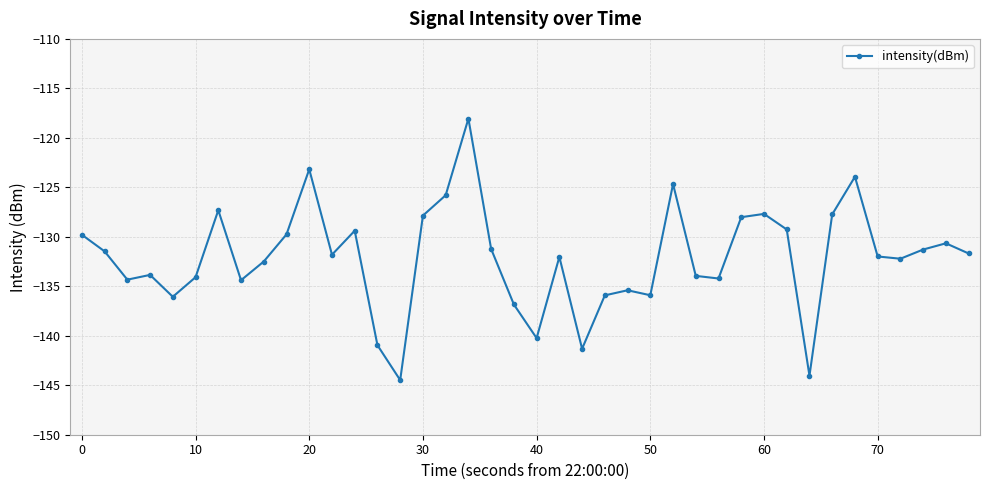

True or false: the data has more than 0 interior local peaks.

True